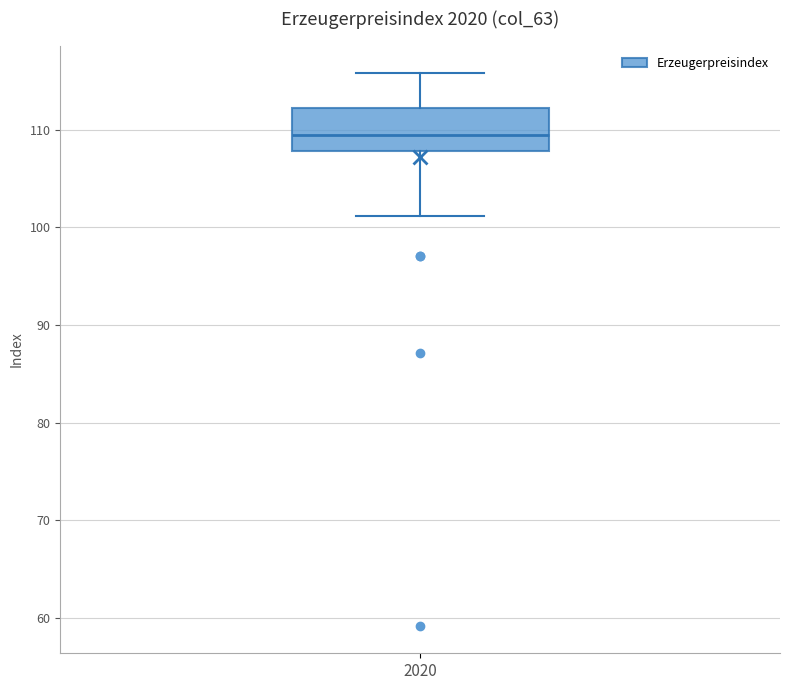

Read this box plot against the y-axis: the position of the median line, the range covered by the box, and the ends of both whiskers. The values are not printed on the chart, so give them approximately, as read against the axis.

median 110, box 108 to 112, whiskers 101 to 116